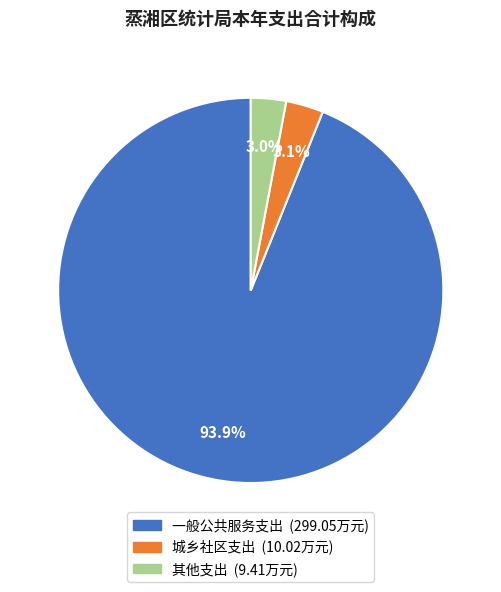

To the nearest percent, what is the average slice percentage?

33%